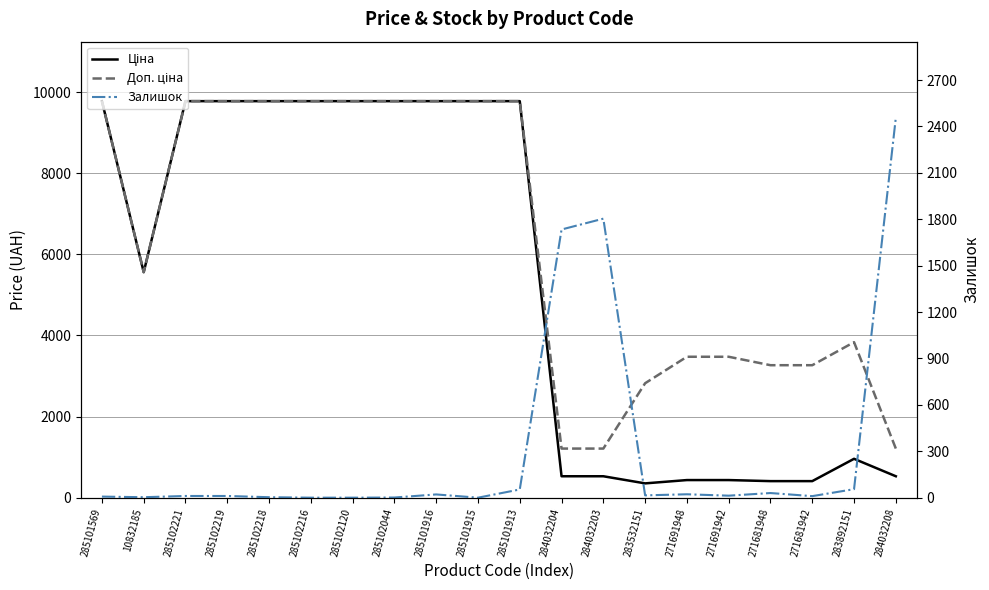

Reading left to right, list all the values displayed in this chart.

Ціна: 285101569=9775.5	10832185=5560.3	285102221=9775.5	285102219=9775.5	285102218=9775.5	285102216=9775.5	285102120=9775.5	285102044=9775.5	285101916=9775.5	285101915=9775.5	285101913=9775.5	284032204=528.2	284032203=528.2	283532151=352.6	271691948=434.3	271691942=434.3	271681948=408.2	271681942=408.2	283892151=958.4	284032208=528.2
Доп. ціна: 285101569=9775.5	10832185=5560.3	285102221=9775.5	285102219=9775.5	285102218=9775.5	285102216=9775.5	285102120=9775.5	285102044=9775.5	285101916=9775.5	285101915=9775.5	285101913=9775.5	284032204=1210.7	284032203=1210.7	283532151=2821.2	271691948=3474.1	271691942=3474.1	271681948=3265.8	271681942=3265.8	283892151=3833.8	284032208=1210.7
Залишок: 285101569=7.0	10832185=3.0	285102221=11.0	285102219=11.0	285102218=3.0	285102216=0.0	285102120=0.0	285102044=1.0	285101916=21.0	285101915=0.0	285101913=53.0	284032204=1734.0	284032203=1804.0	283532151=15.0	271691948=22.0	271691942=13.0	271681948=30.0	271681942=10.0	283892151=55.0	284032208=2457.0